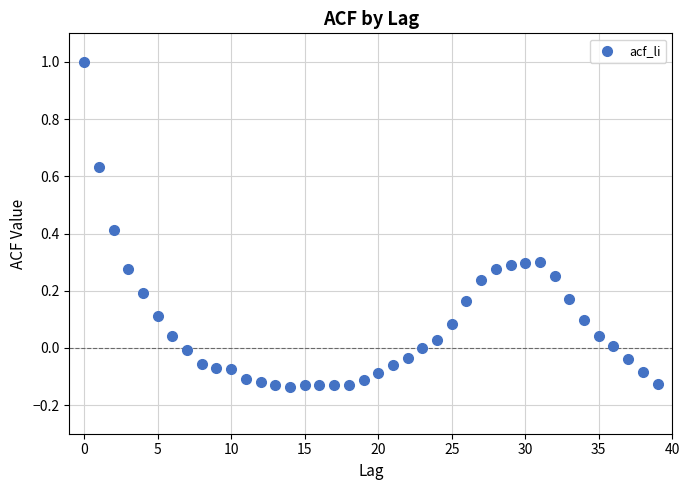

What is the range of Y values (max minus min)?

1.1